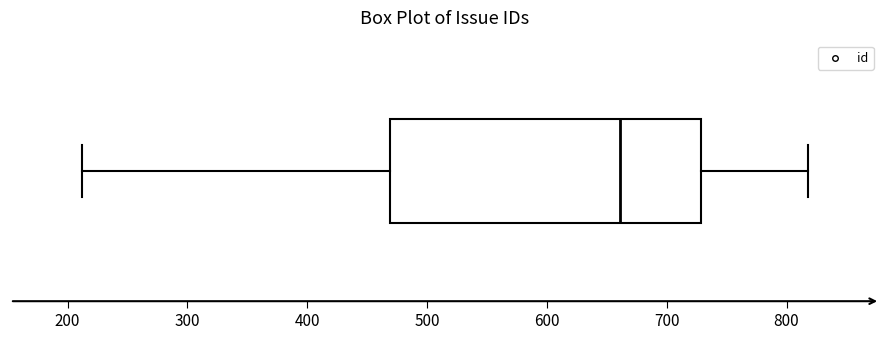

Where does the left whisker of the box end on the x-axis? The values are not printed on the chart, so give them approximately, as read against the axis.

210